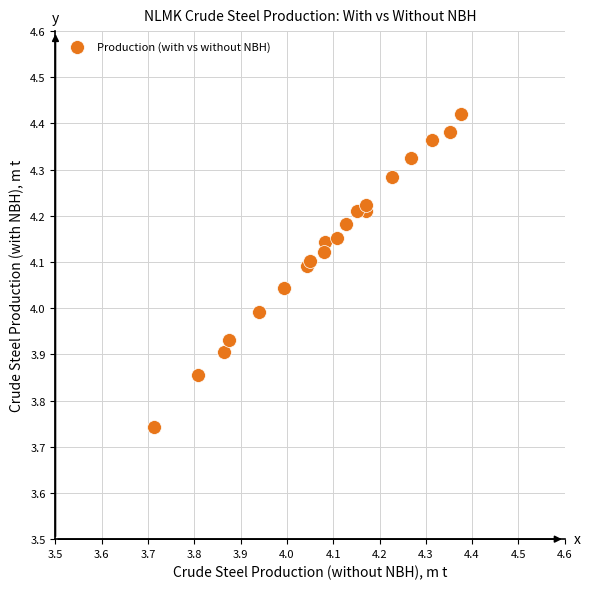

What is the range of X values (max minus min)?

0.7